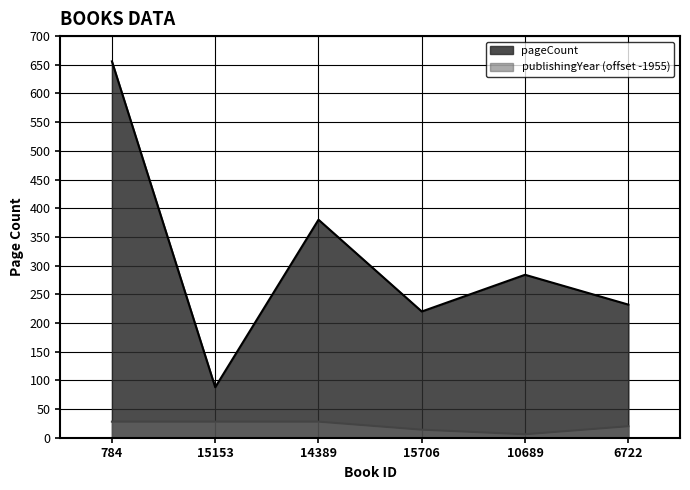

True or false: publishingYear and pageCount cross at least once.

False